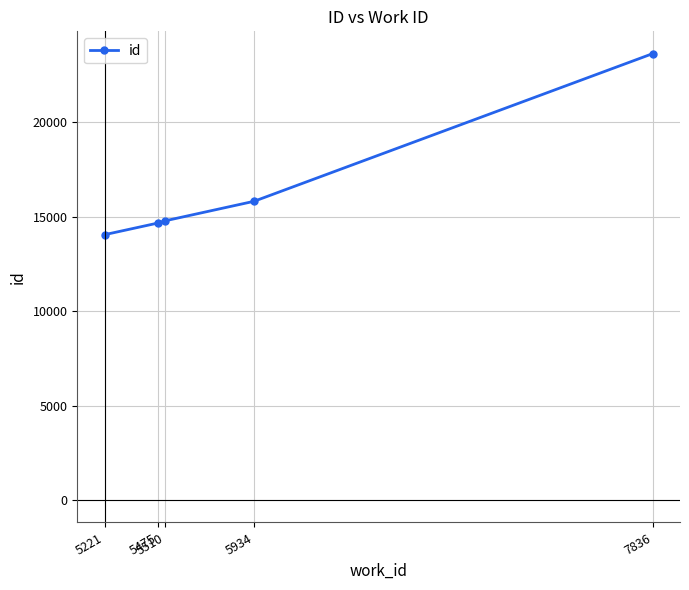

The value at 7836 is 9386. True or false?

False